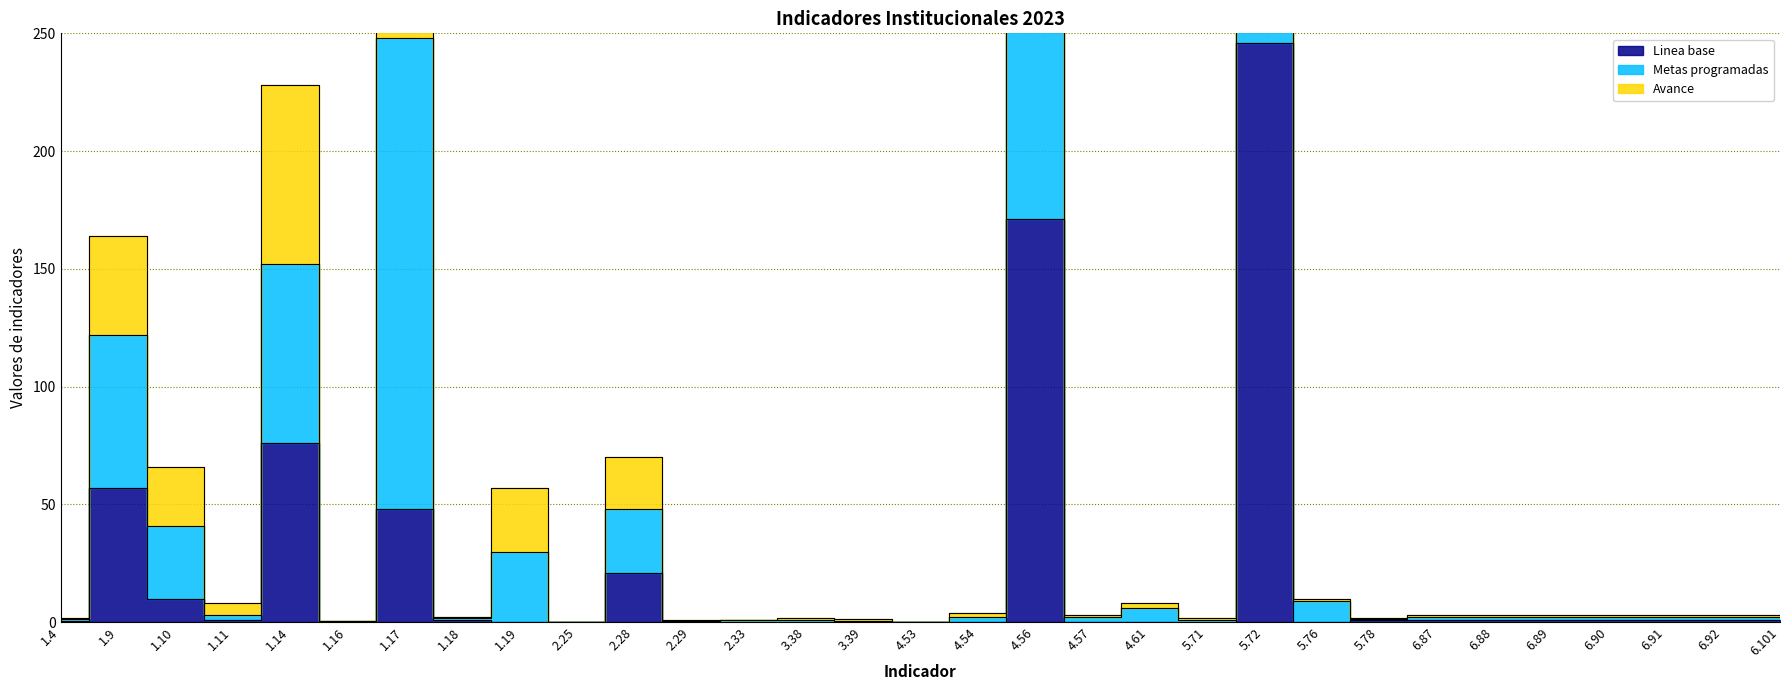

True or false: Metas programadas has a value of 1.5 at 6.101.

False